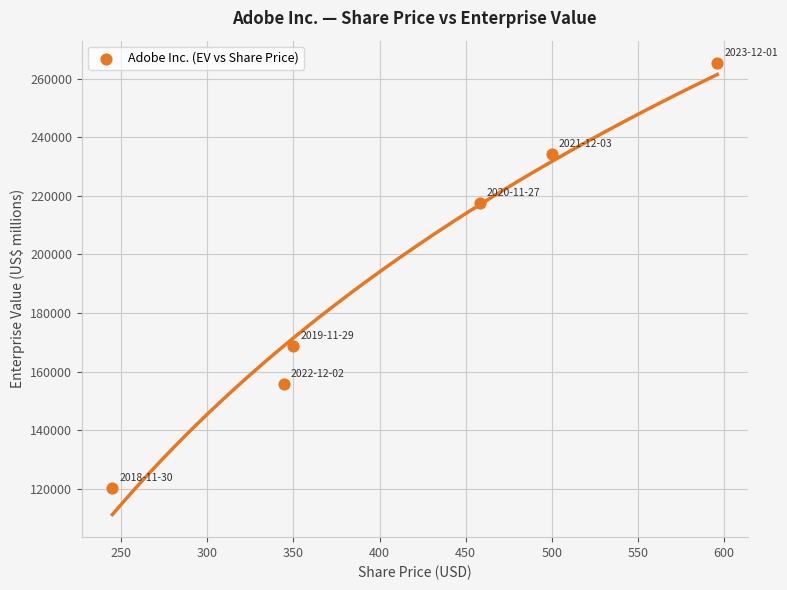

What is the range of Y values (max minus min)?

144865